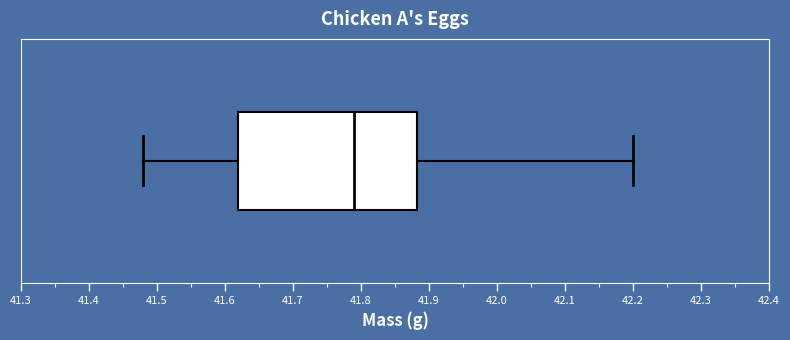

Transcribe this box plot: give where the median line is, the range the box spans, and where the two whiskers end, as read against the x-axis. The values are not printed on the chart, so give them approximately, as read against the axis.

median 41.79, box 41.62 to 41.88, whiskers 41.48 to 42.20